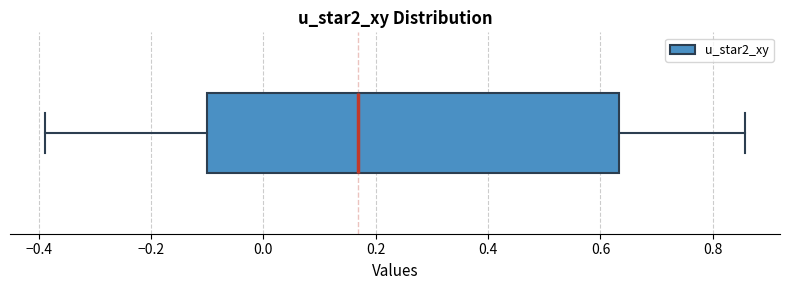

Read this box plot against the x-axis: the position of the median line, the range covered by the box, and the ends of both whiskers. The values are not printed on the chart, so give them approximately, as read against the axis.

median 0.16, box -0.10 to 0.64, whiskers -0.38 to 0.86